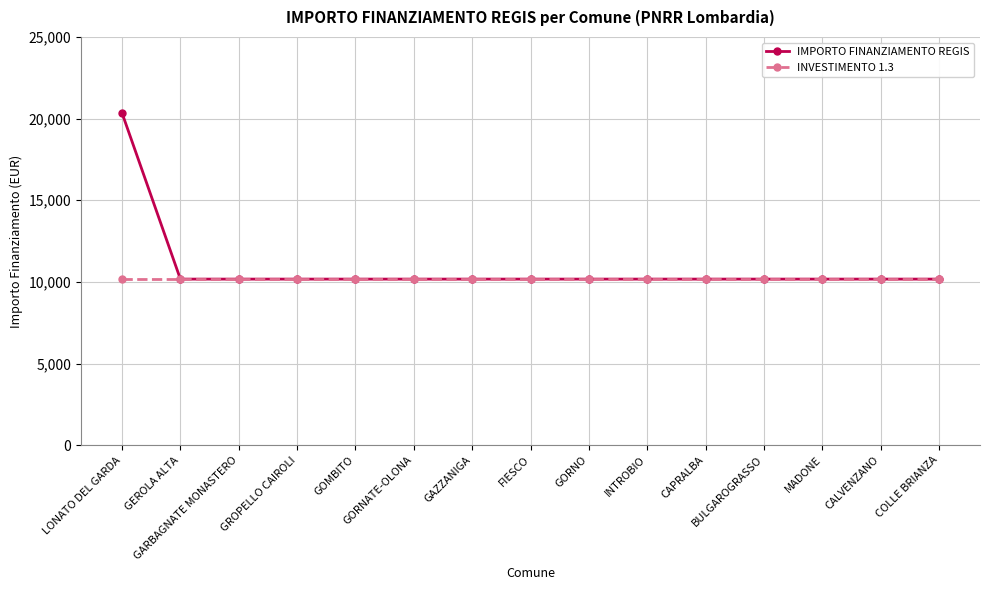

True or false: INVESTIMENTO 1.3 has a value of 10172 at GORNO.

True